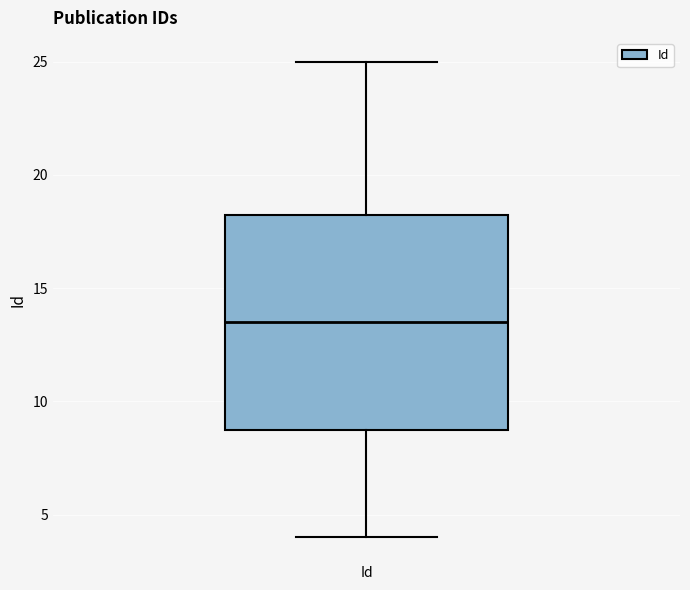

Read this box plot against the y-axis: the position of the median line, the range covered by the box, and the ends of both whiskers. The values are not printed on the chart, so give them approximately, as read against the axis.

median 13.5, box 9.0 to 18.5, whiskers 4.0 to 25.0